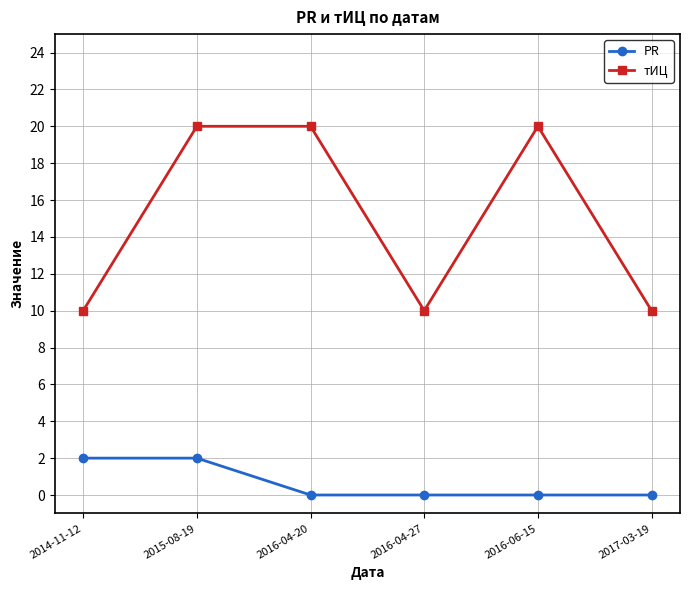

Is it true that PR equals 0 at 2016-04-20?

True